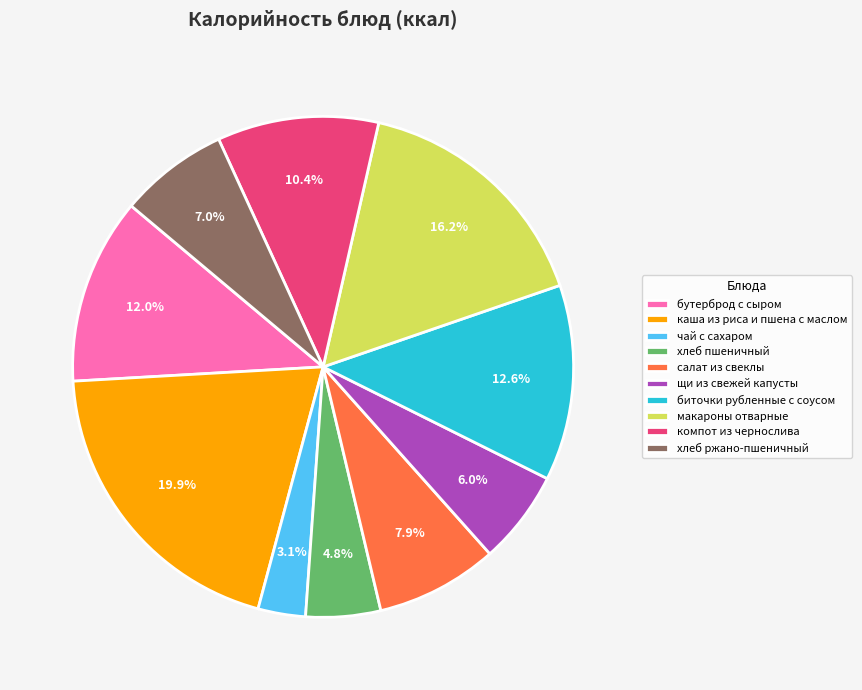

To the nearest percent, what is the average slice percentage?

10%